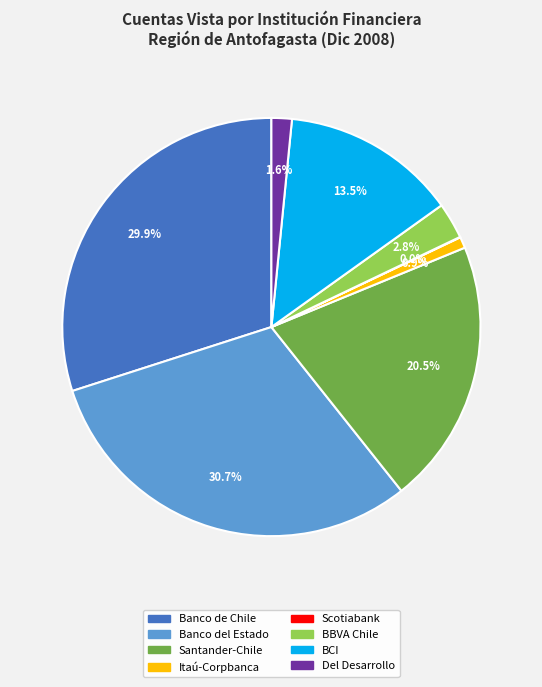

Does any single category account for the majority?

No